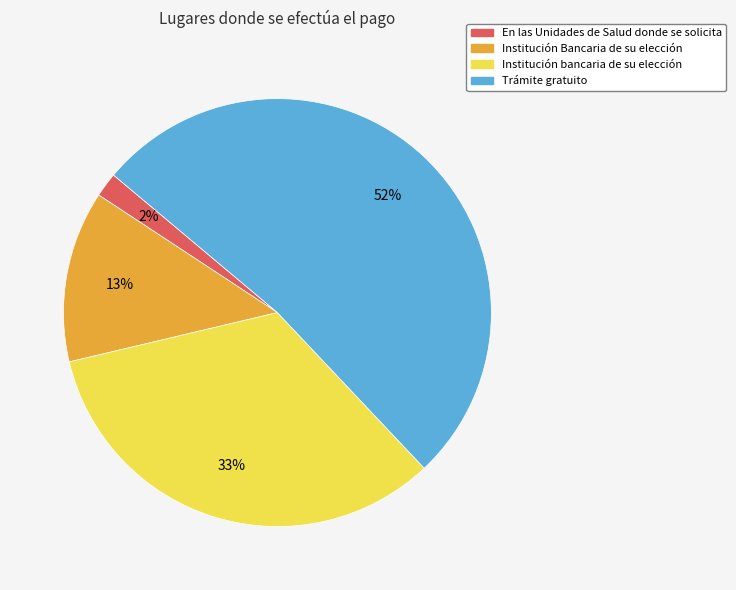

Does any single category account for the majority?

Yes